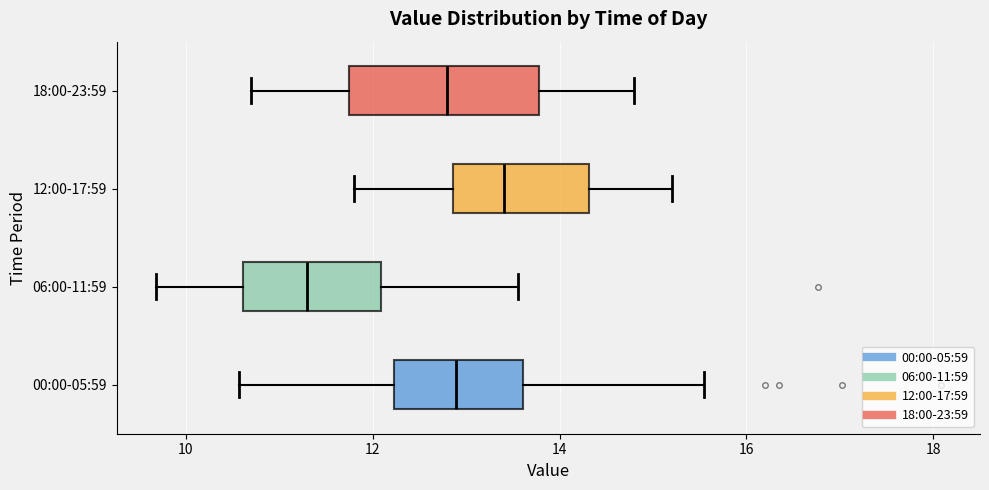

Reading bottom to top, read every box against the x-axis: the position of its median line, the range the box covers, and the ends of its whiskers. The values are not printed on the chart, so give them approximately, as read against the axis.

00:00-05:59: median 12.8, box 12.2 to 13.6, whiskers 10.6 to 15.6
06:00-11:59: median 11.4, box 10.6 to 12.0, whiskers 9.6 to 13.6
12:00-17:59: median 13.4, box 12.8 to 14.4, whiskers 11.8 to 15.2
18:00-23:59: median 12.8, box 11.8 to 13.8, whiskers 10.8 to 14.8